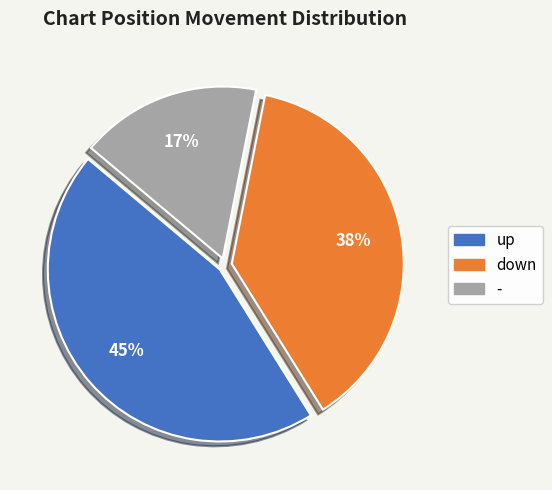

Count the number of slices in the pie.

3